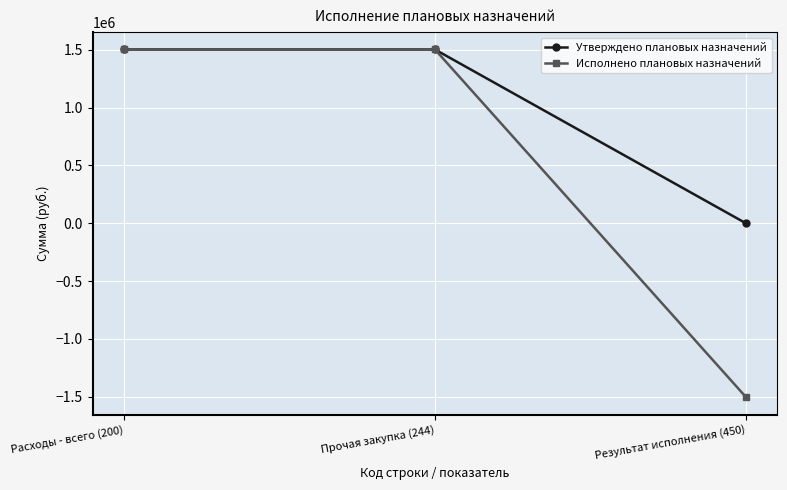

Rank the series by their average value, from highest to lowest.

Утверждено плановых назначений, Исполнено плановых назначений